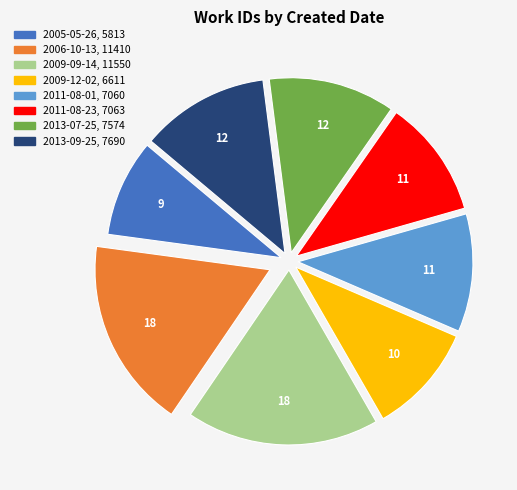

Is there a majority slice in this chart?

No